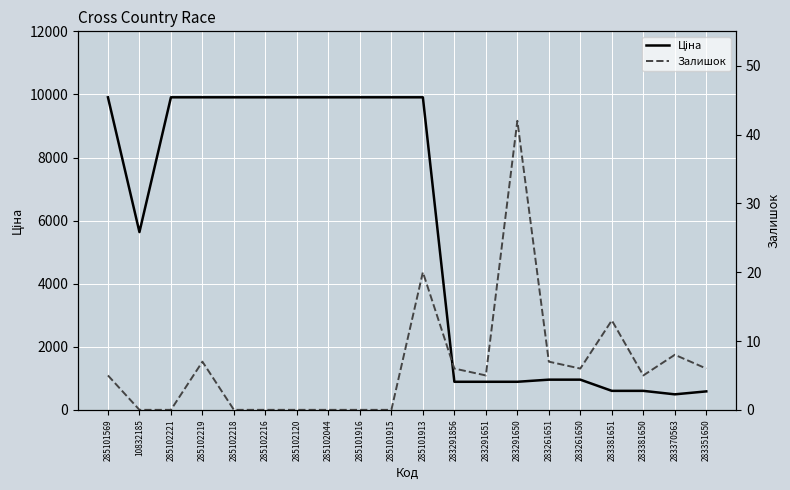

In Залишок, how many points are higher than both neighbors (excluding endpoints)?

5